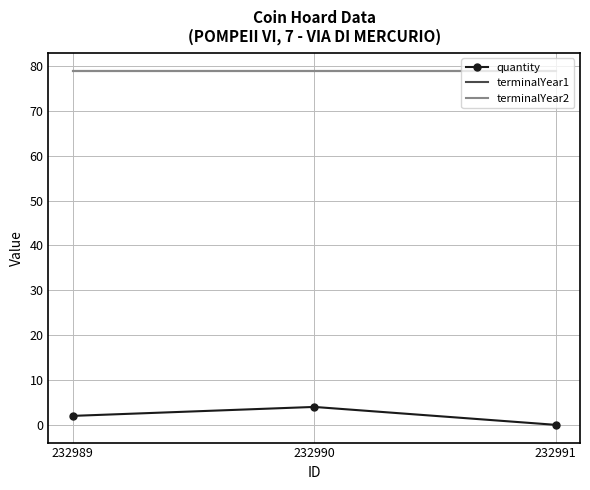

What is the sum of all terminalYear1 values?

237